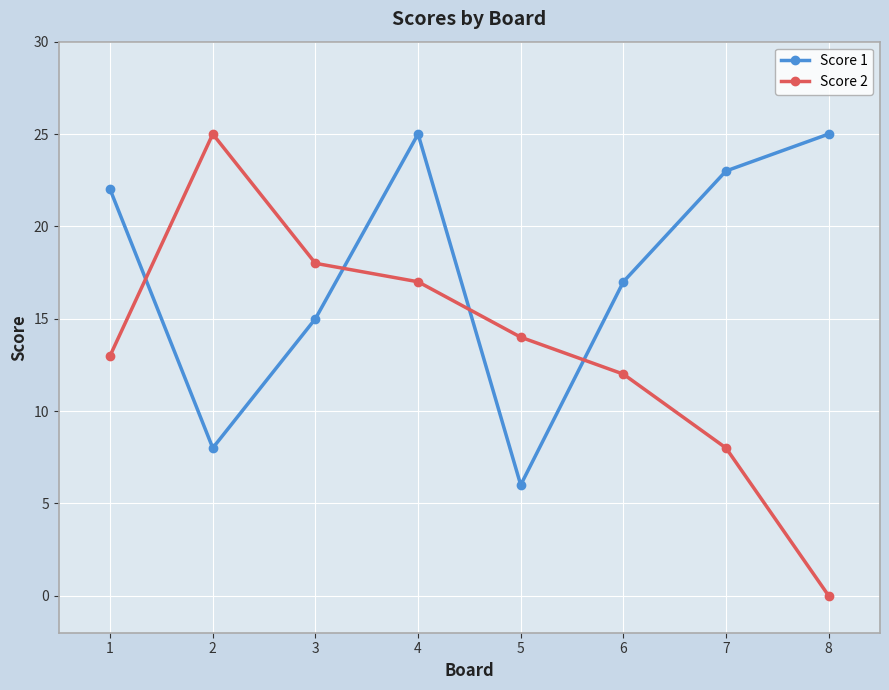

Between 3 and 8, which series saw the biggest shift?

Score 2